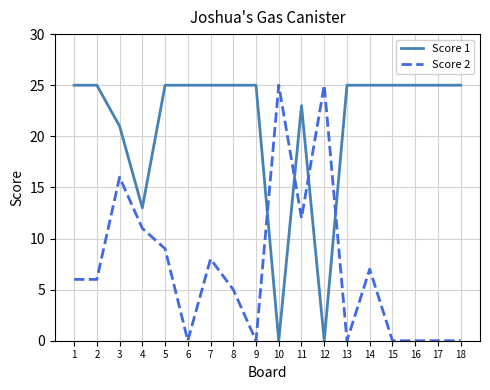

Reading left to right, what are all the values shown in this chart?

Score 1: 1=25	2=25	3=21	4=13	5=25	6=25	7=25	8=25	9=25	10=0	11=23	12=0	13=25	14=25	15=25	16=25	17=25	18=25
Score 2: 1=6	2=6	3=16	4=11	5=9	6=0	7=8	8=5	9=0	10=25	11=12	12=25	13=0	14=7	15=0	16=0	17=0	18=0